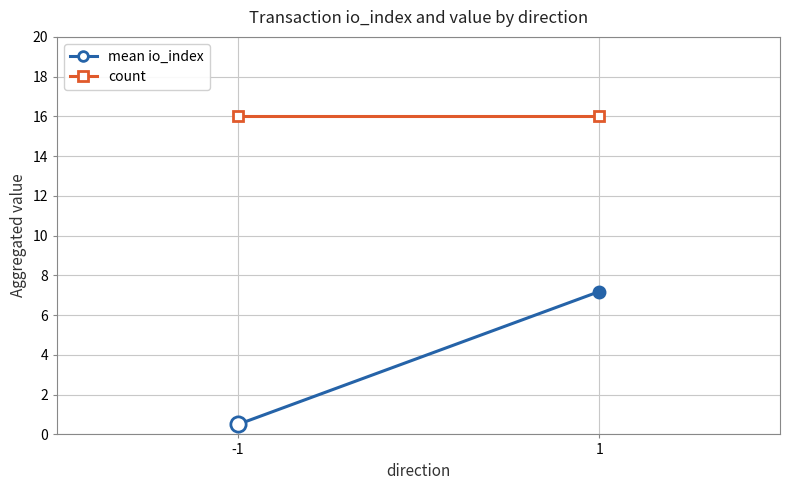

The count series shows 28.0 at -1. True or false?

False